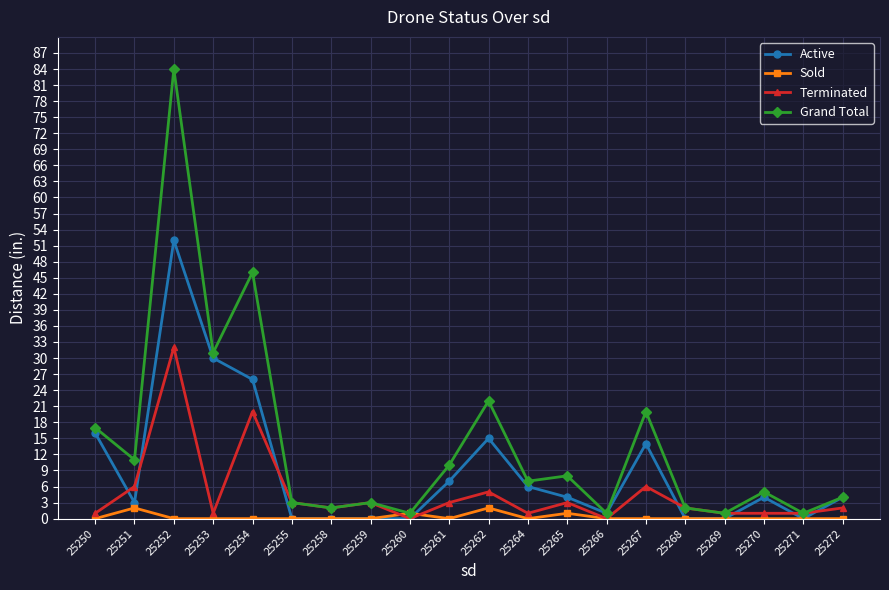

What is the value of the Active point at the 15th from the left?

14